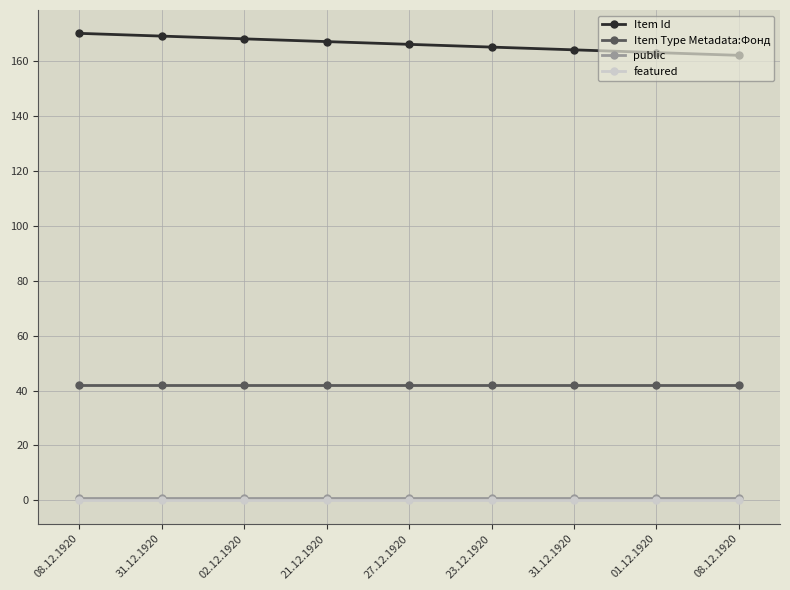

What are all the series names shown in the legend?

Item Id, Item Type Metadata:Фонд, public, featured